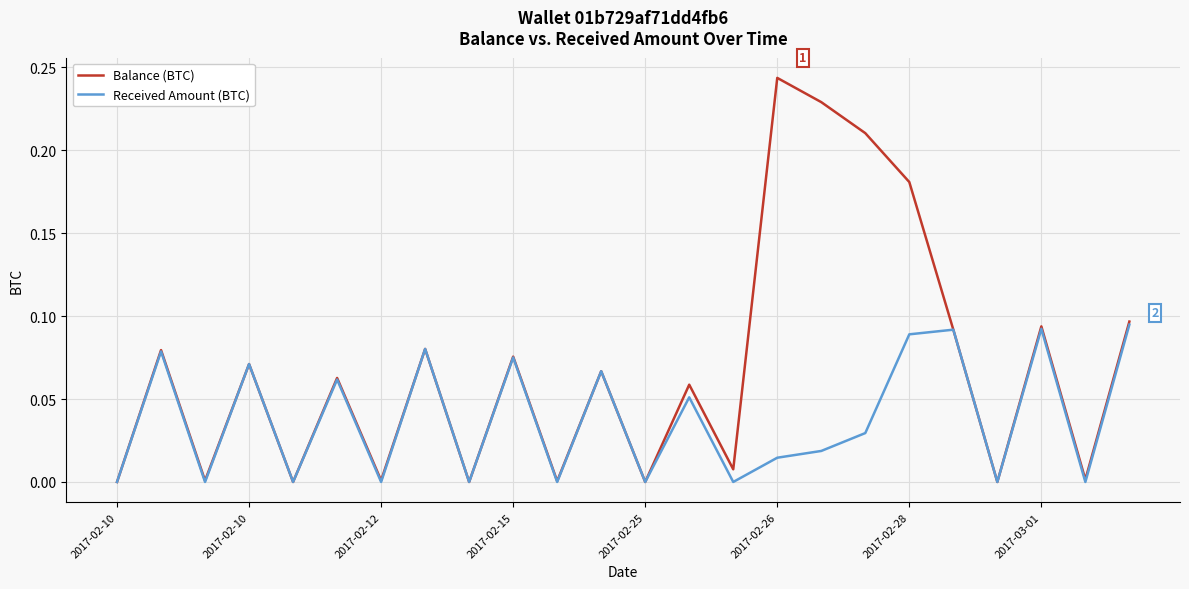

Rank the series by their average value, from highest to lowest.

Balance (BTC), Received Amount (BTC)